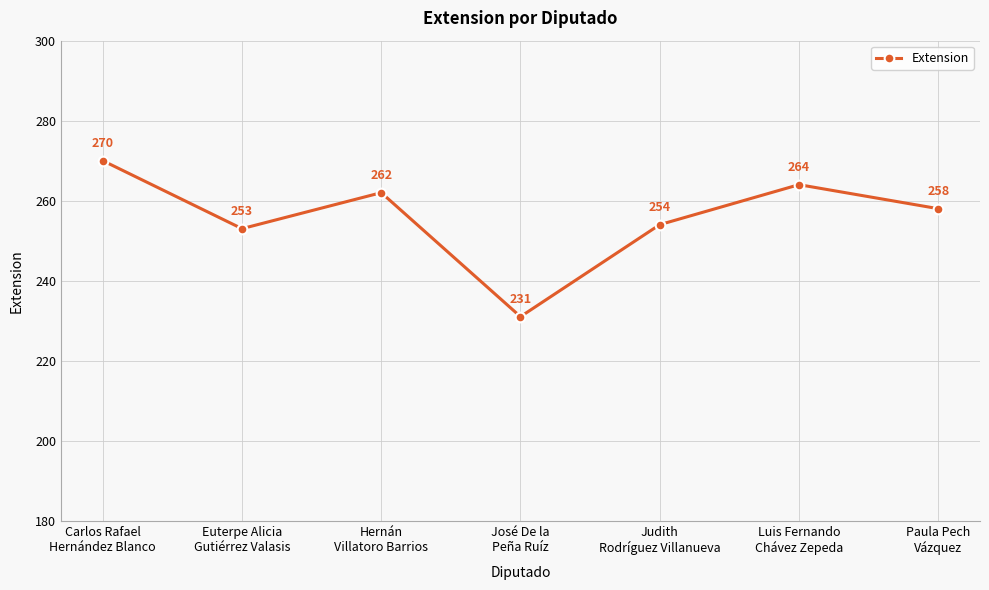

How many points are higher than both their immediate neighbors (excluding endpoints)?

2